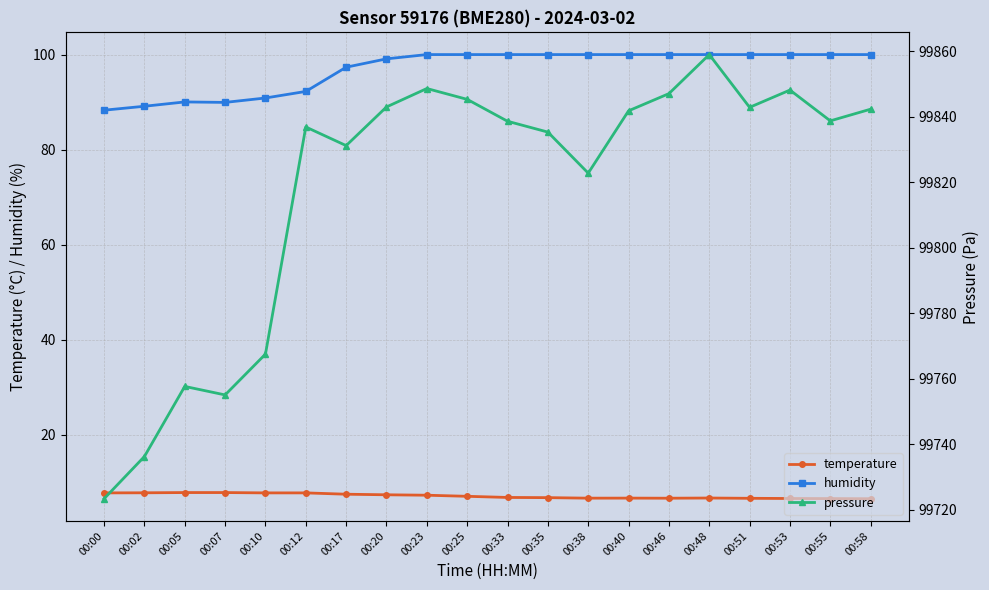

Is it true that temperature equals 2.1 at 00:33?

False